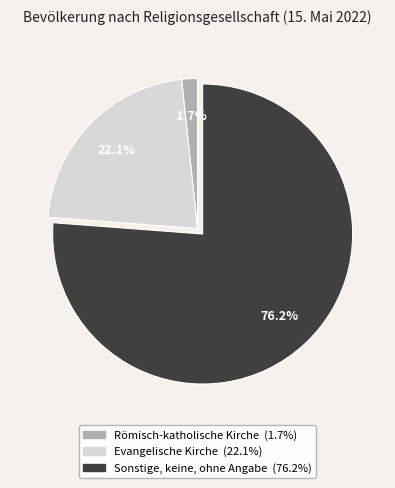

What percentage is the Römisch-katholische Kirche slice, to the nearest percent?

2%